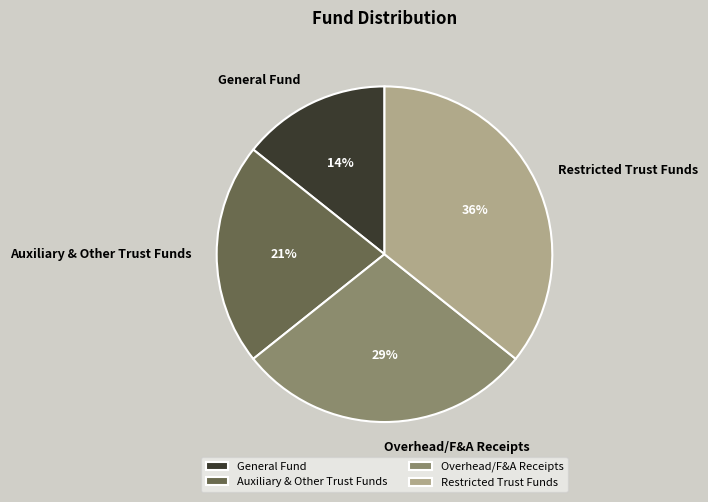

True or false: General Fund accounts for 6% of the total.

False